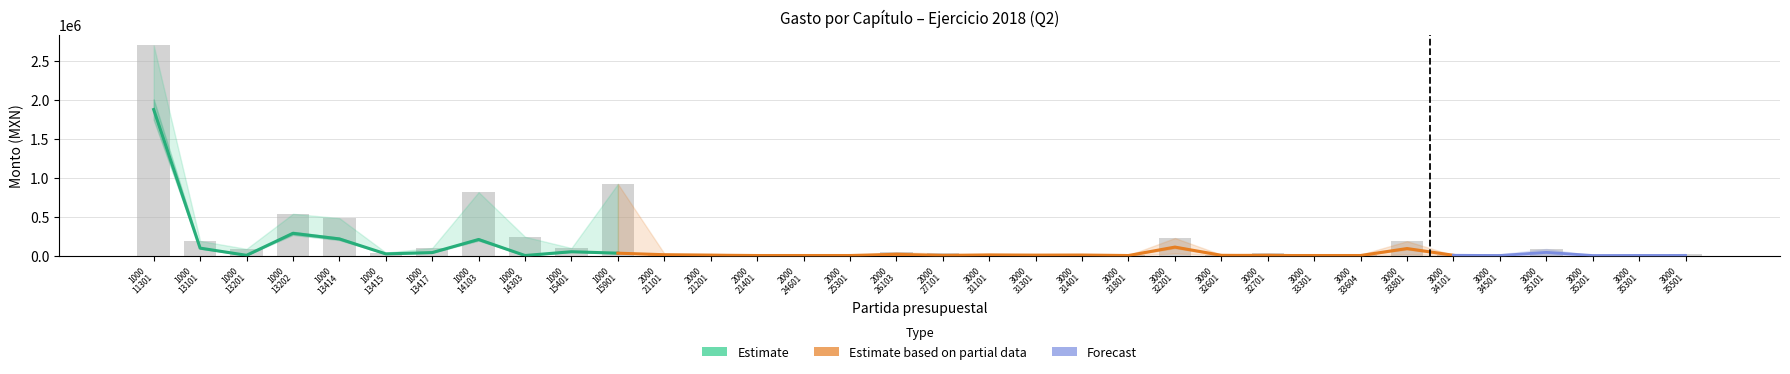

The value of Gasto aprobado at 1000 is 293517.4. True or false?

False